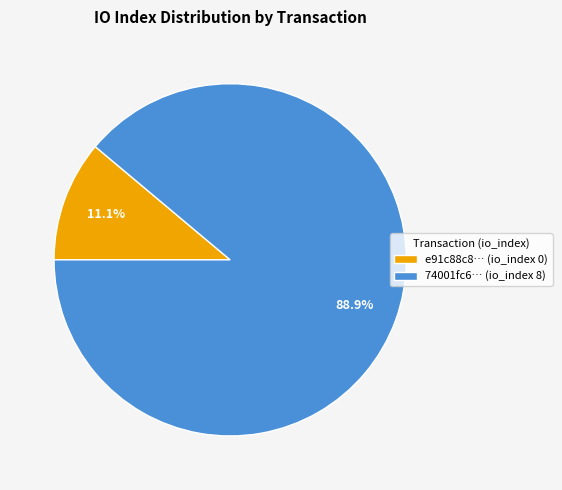

Which slice represents more than half of the pie?

74001fc6… (io_index 8)